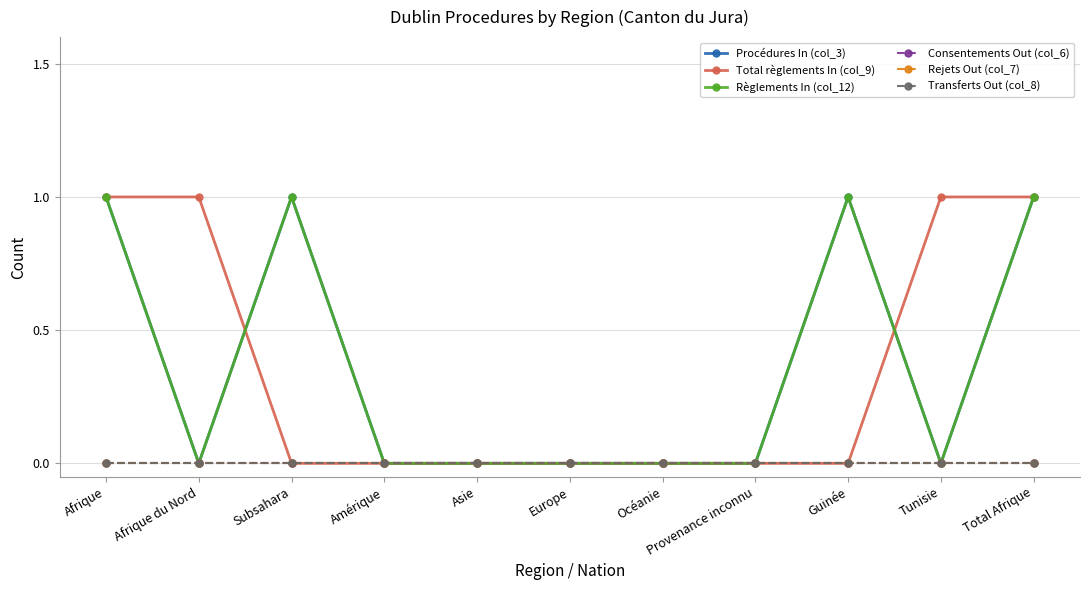

The value of Rejets Out (col_7) at Total Afrique is 0. True or false?

True